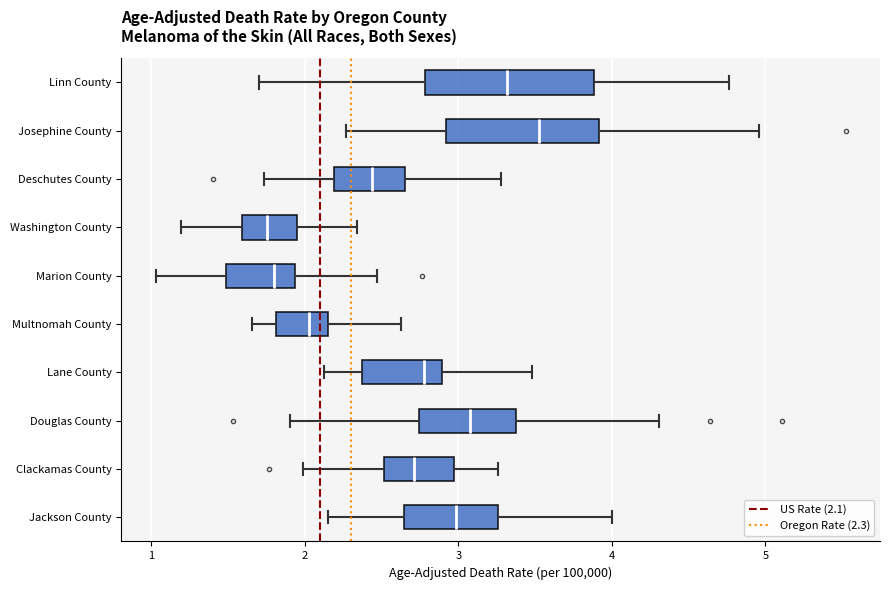

Reading bottom to top, read every box against the x-axis: the position of its median line, the range the box covers, and the ends of its whiskers. The values are not printed on the chart, so give them approximately, as read against the axis.

Jackson County: median 3.0, box 2.6 to 3.3, whiskers 2.2 to 4.0
Clackamas County: median 2.7, box 2.5 to 3.0, whiskers 2.0 to 3.3
Douglas County: median 3.1, box 2.7 to 3.4, whiskers 1.9 to 4.3
Lane County: median 2.8, box 2.4 to 2.9, whiskers 2.1 to 3.5
Multnomah County: median 2.0, box 1.8 to 2.1, whiskers 1.7 to 2.6
Marion County: median 1.8, box 1.5 to 1.9, whiskers 1.0 to 2.5
Washington County: median 1.8, box 1.6 to 1.9, whiskers 1.2 to 2.3
Deschutes County: median 2.4, box 2.2 to 2.7, whiskers 1.7 to 3.3
Josephine County: median 3.5, box 2.9 to 3.9, whiskers 2.3 to 5.0
Linn County: median 3.3, box 2.8 to 3.9, whiskers 1.7 to 4.8